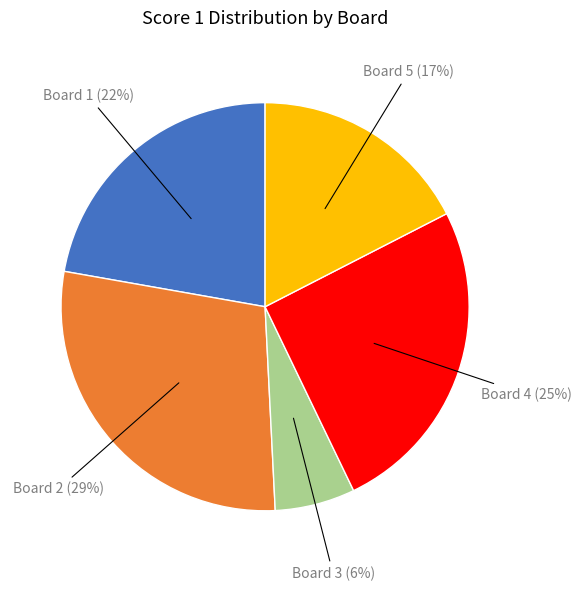

Is there any slice that represents more than half of the pie?

No